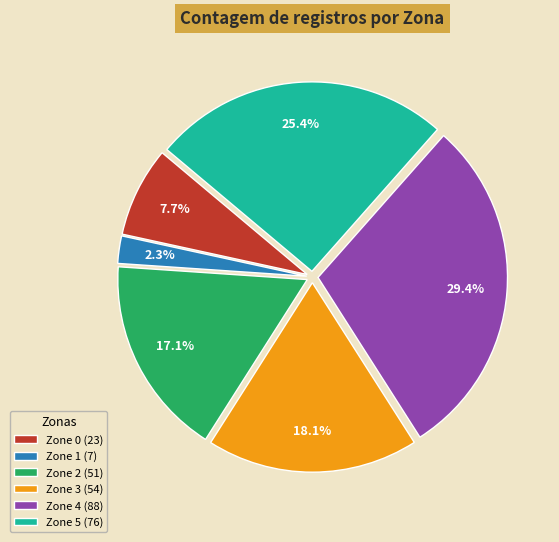

To the nearest percent, what portion does Zone 1 represent?

2%